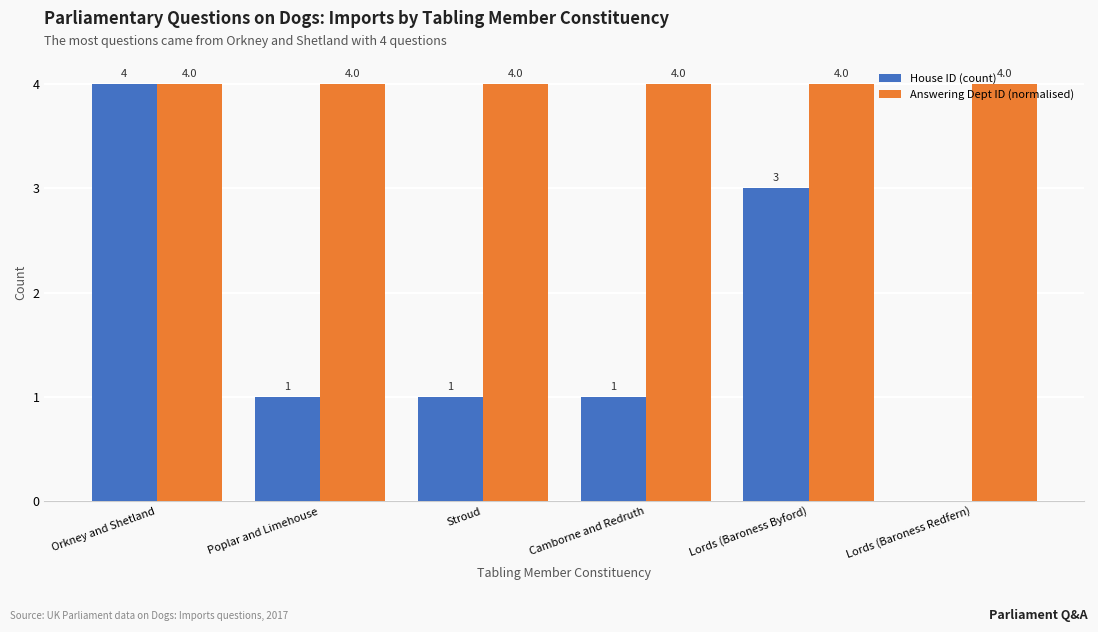

Does the chart contain stacked bars?

No